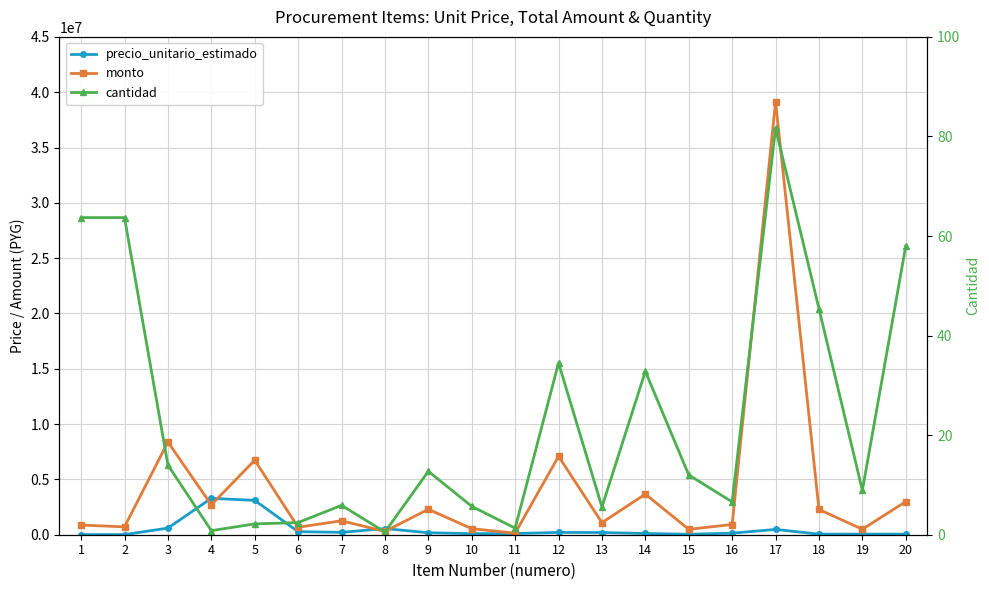

How many categories are shown in the chart?

20